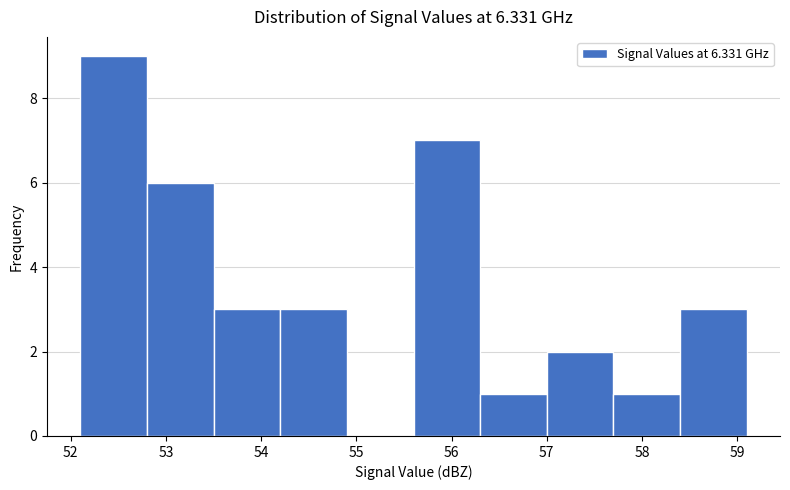

What is the height of the bar covering 54.2 to 54.9 on the x-axis? The values are not printed on the chart, so give them approximately, as read against the axis.

3